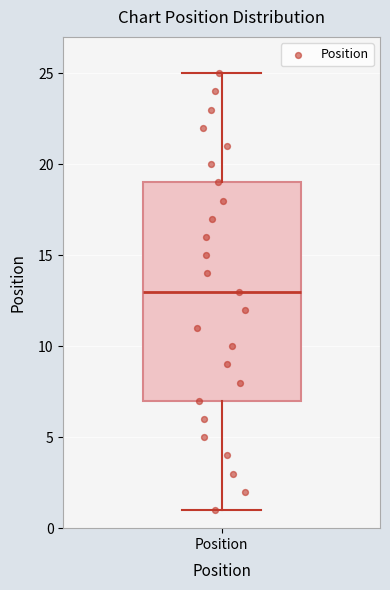

Read this box plot against the y-axis: the position of the median line, the range covered by the box, and the ends of both whiskers. The values are not printed on the chart, so give them approximately, as read against the axis.

median 13, box 7 to 19, whiskers 1 to 25